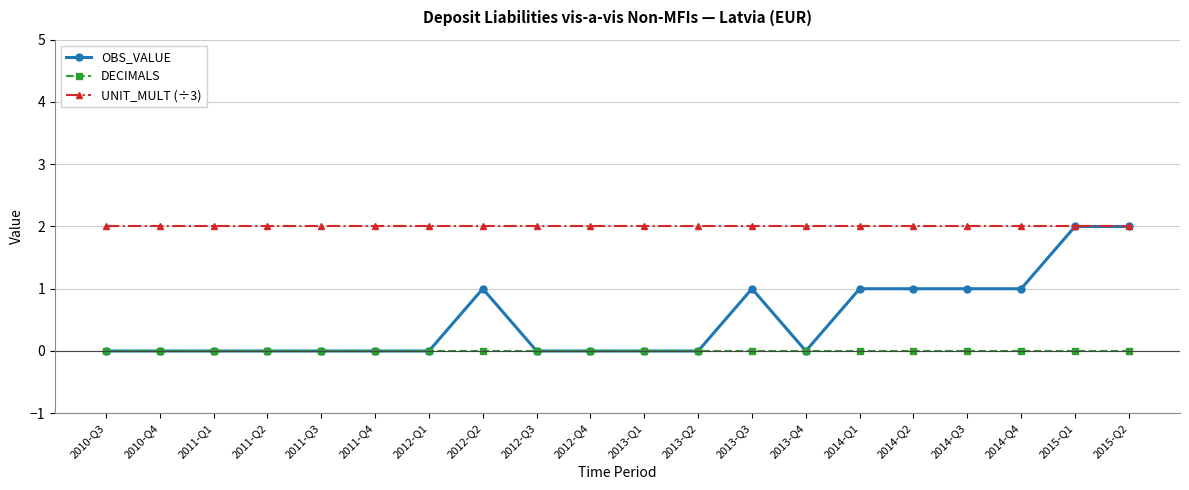

The UNIT_MULT (÷3) series shows 1 at 2011-Q1. True or false?

False